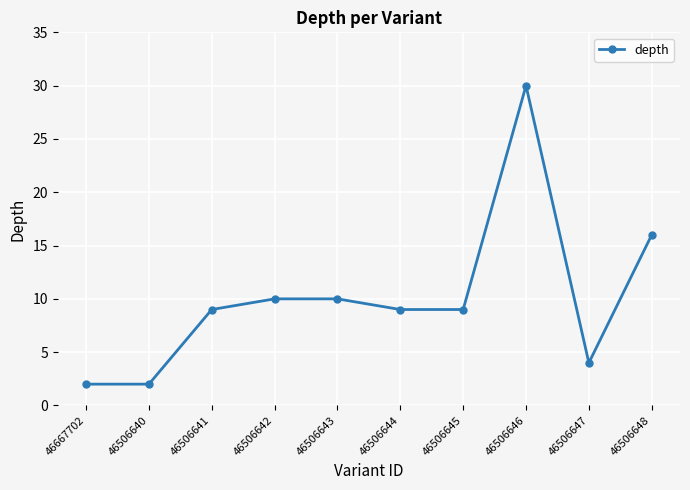

Count the number of categories in the chart.

10